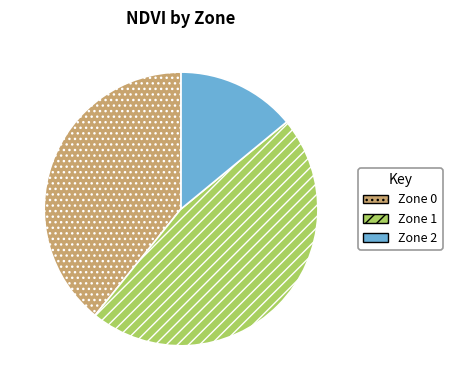

Rank the categories by value from lowest to highest.

Zone 2, Zone 0, Zone 1